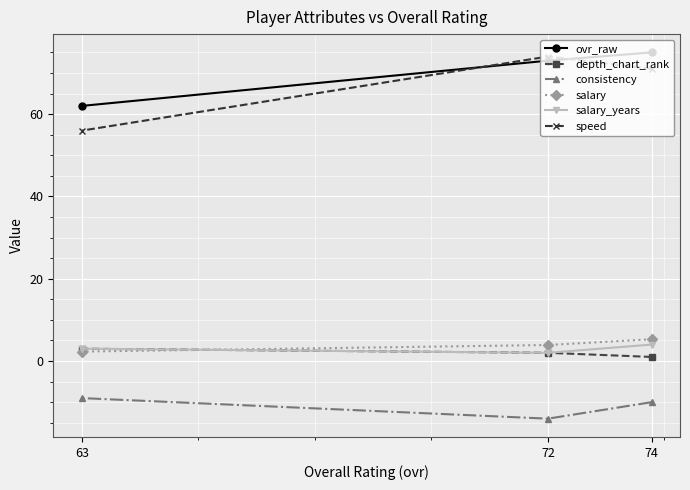

What is the value of the salary point at the 3rd from the left?

5.3